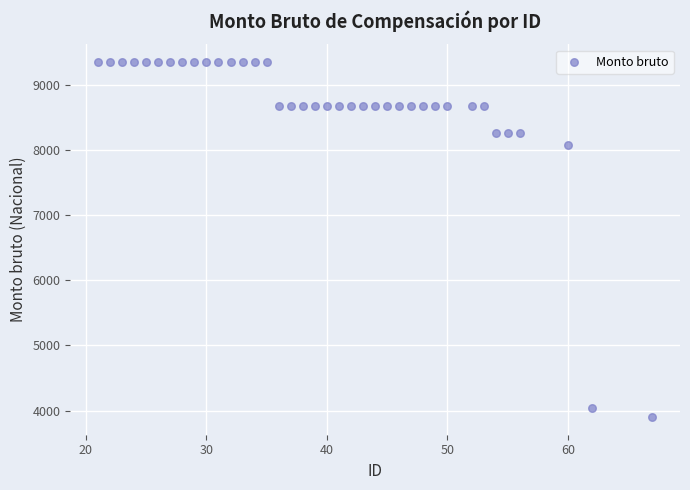

What Y value in the scatter plot is closest to 6623?

8081.7